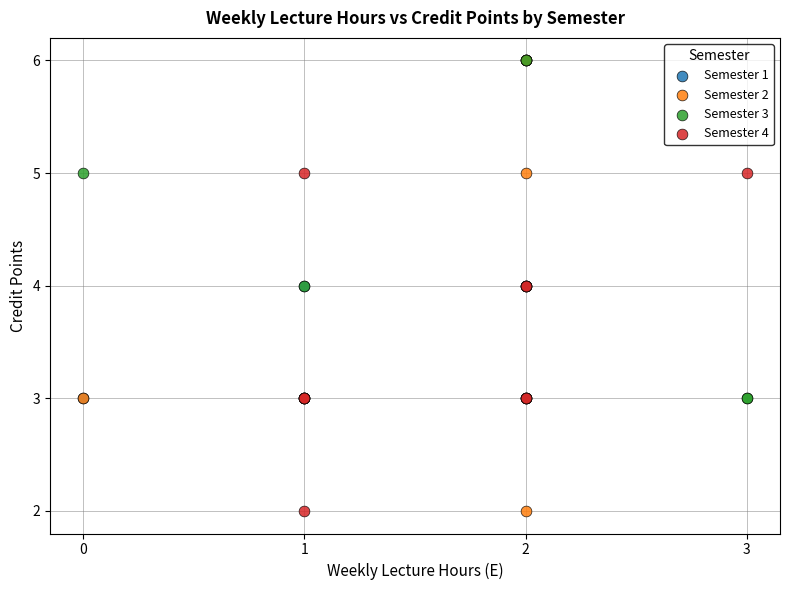

Which series has the widest spread of Y values?

Semester 2